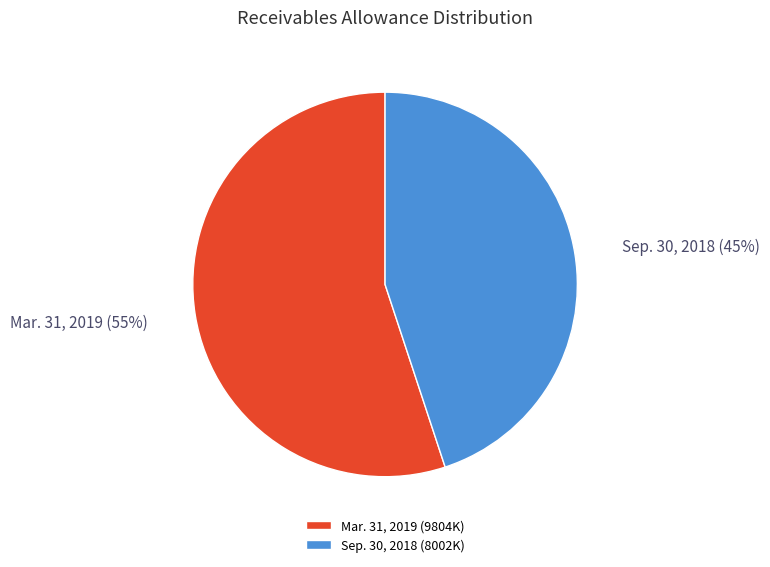

Is it true that Mar. 31, 2019 is 61% of the pie?

False